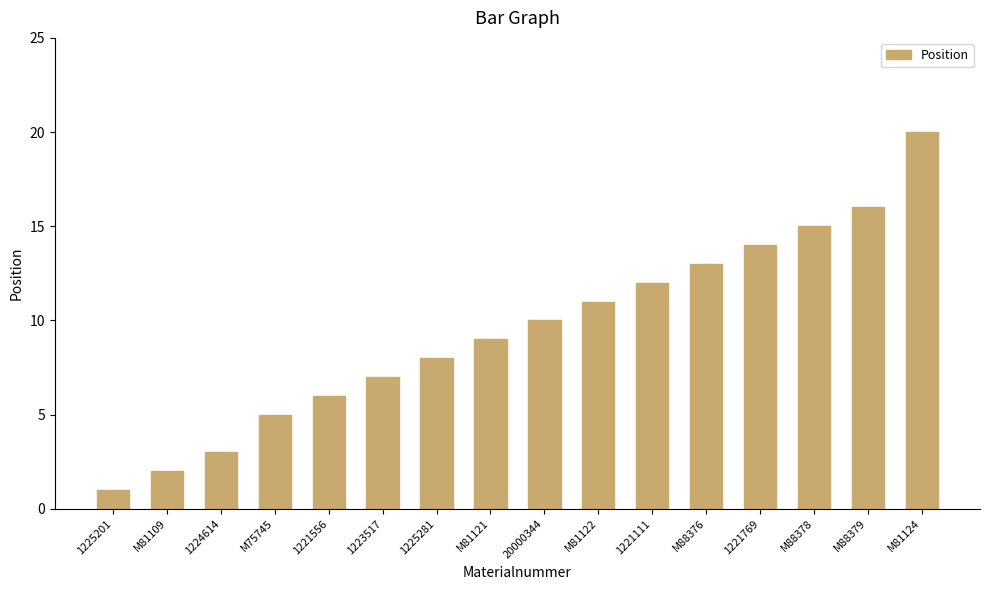

Rank the categories by value from highest to lowest.

M81124, M88379, M88378, 1221769, M88376, 1221111, M81122, 20000344, M81121, 1225281, 1223517, 1221556, M75745, 1224614, M81109, 1225201